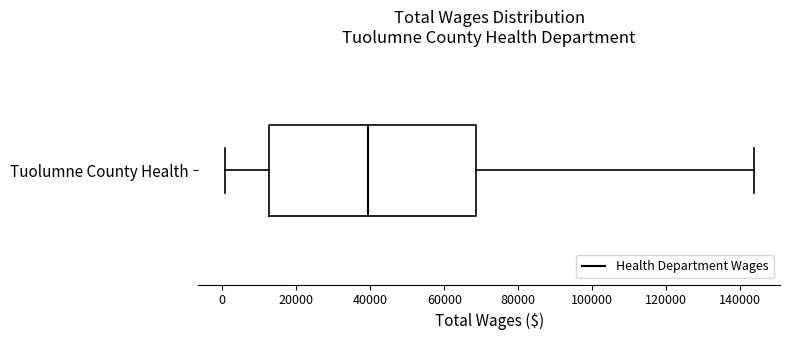

Read this box plot against the x-axis: the position of the median line, the range covered by the box, and the ends of both whiskers. The values are not printed on the chart, so give them approximately, as read against the axis.

median 40000, box 12000 to 68000, whiskers 0 to 144000